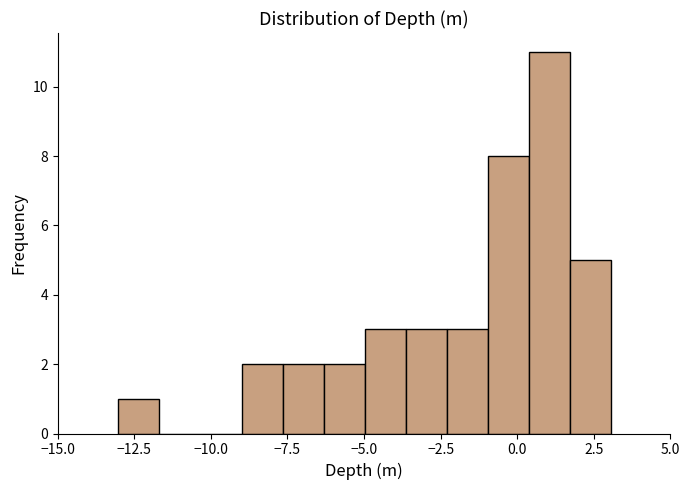

Around what value on the x-axis is the tallest bar? Give the approximate position of its centre, as read against the axis.

1.0